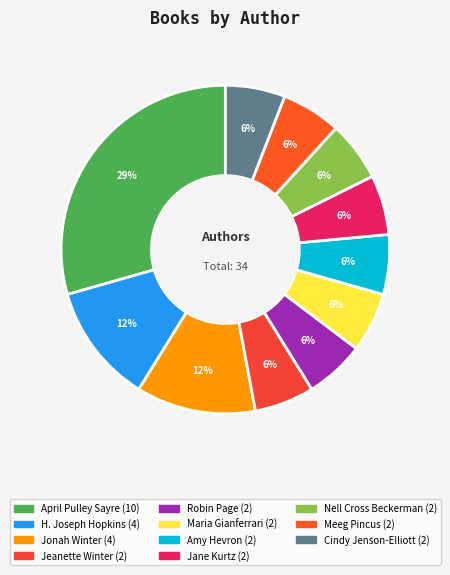

How many segments does this pie chart have?

11